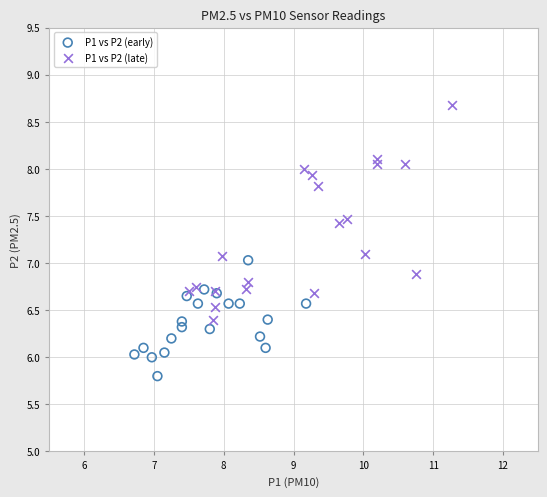

Which series has the largest Y range (max minus min)?

P1 vs P2 (late)